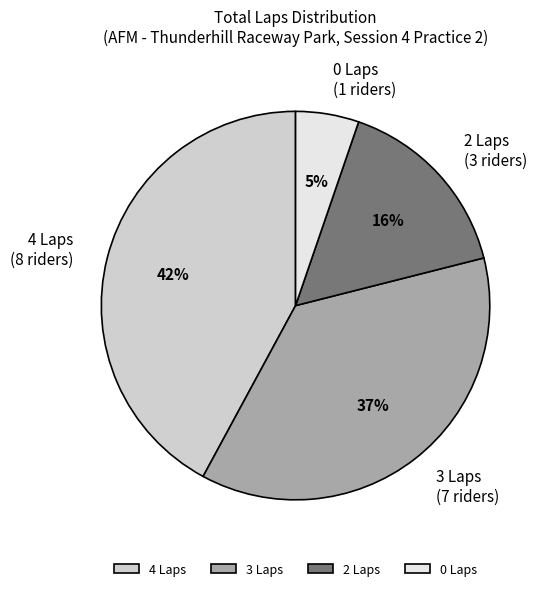

Is there a majority slice in this chart?

No